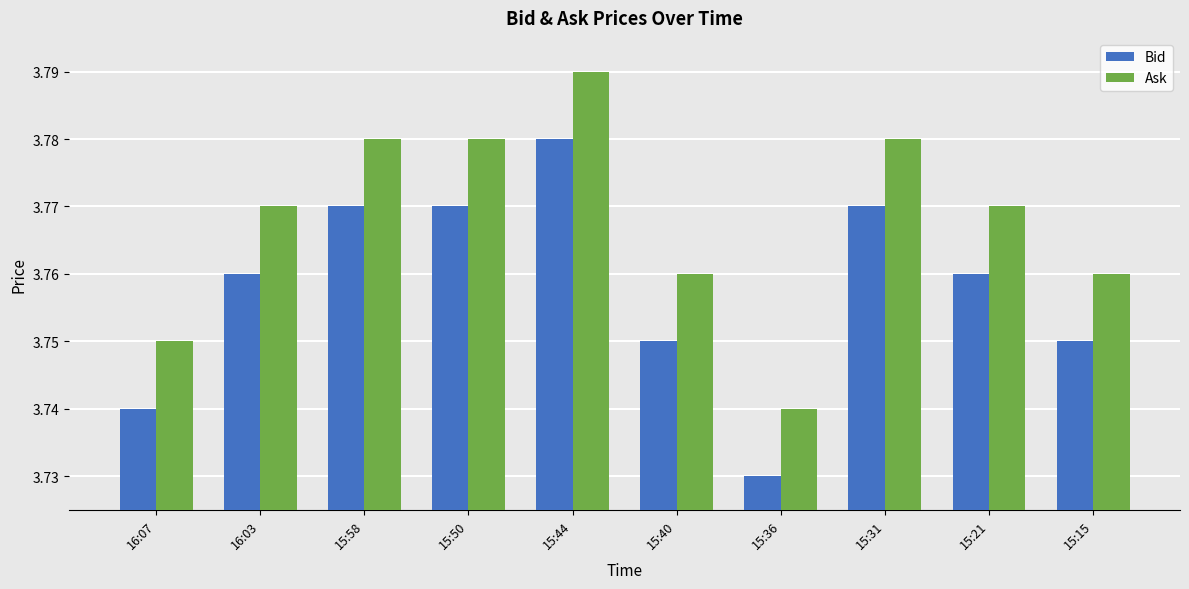

The Bid series shows 6.5 at 16:07. True or false?

False